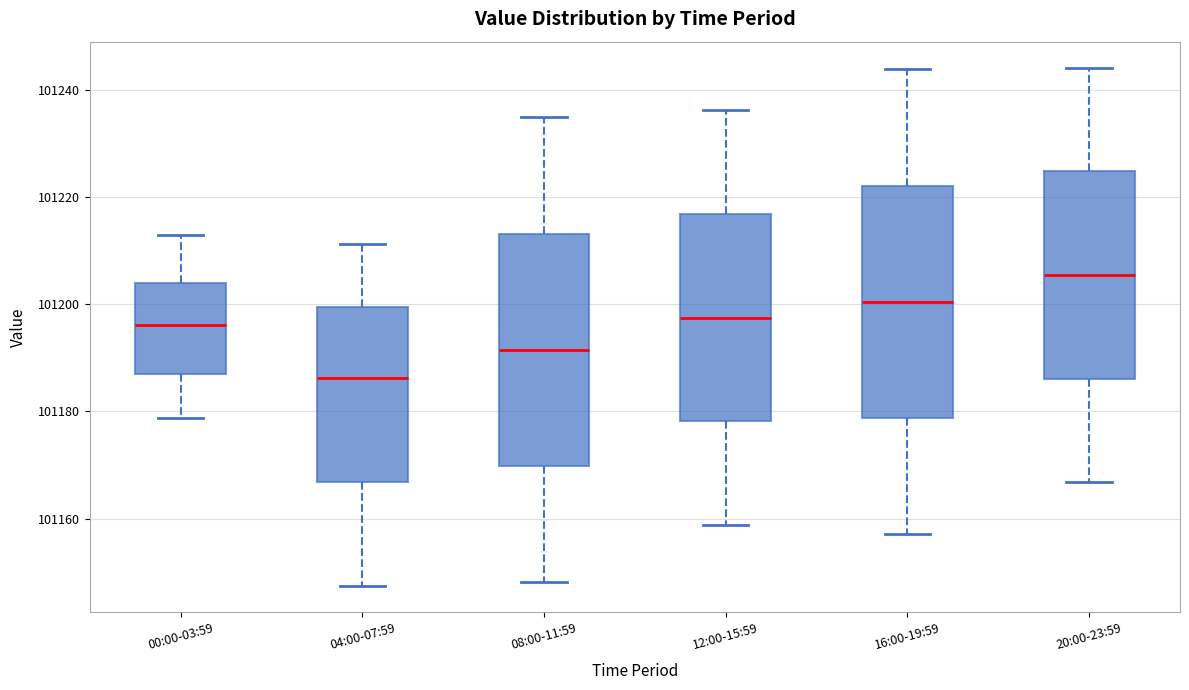

Reading left to right, transcribe this box plot: for each box, give where its median line is, the range the box spans, and where its two whiskers end, as read against the y-axis. The values are not printed on the chart, so give them approximately, as read against the axis.

00:00-03:59: median 101196, box 101186 to 101204, whiskers 101178 to 101212
04:00-07:59: median 101186, box 101166 to 101200, whiskers 101148 to 101212
08:00-11:59: median 101192, box 101170 to 101214, whiskers 101148 to 101234
12:00-15:59: median 101198, box 101178 to 101216, whiskers 101158 to 101236
16:00-19:59: median 101200, box 101178 to 101222, whiskers 101158 to 101244
20:00-23:59: median 101206, box 101186 to 101224, whiskers 101166 to 101244